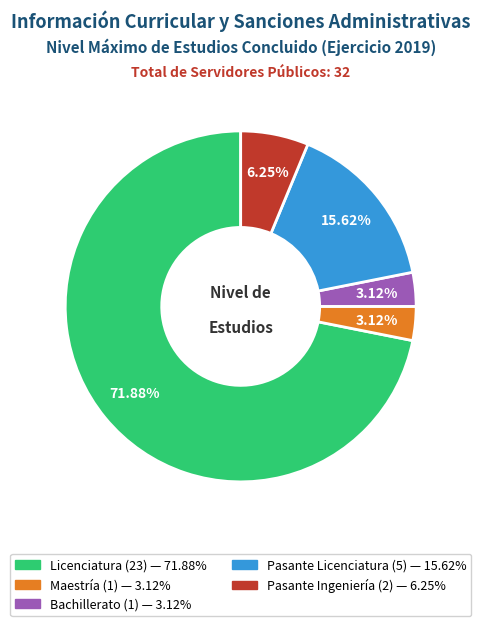

The Licenciatura slice represents 82% of the pie. True or false?

False